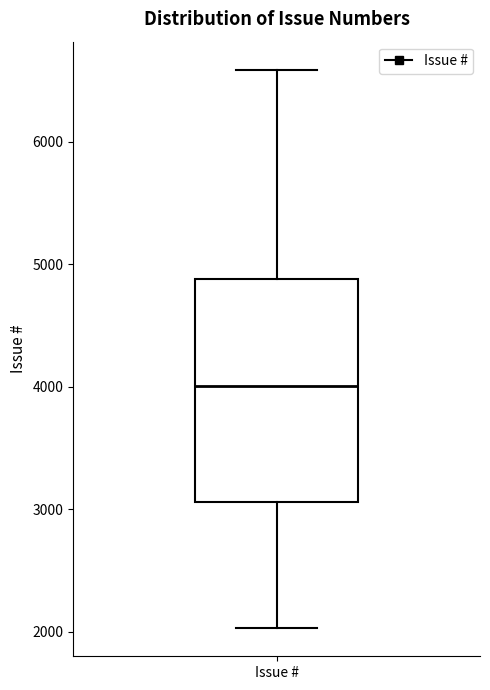

Read this box plot against the y-axis: the position of the median line, the range covered by the box, and the ends of both whiskers. The values are not printed on the chart, so give them approximately, as read against the axis.

median 4000, box 3100 to 4900, whiskers 2000 to 6600